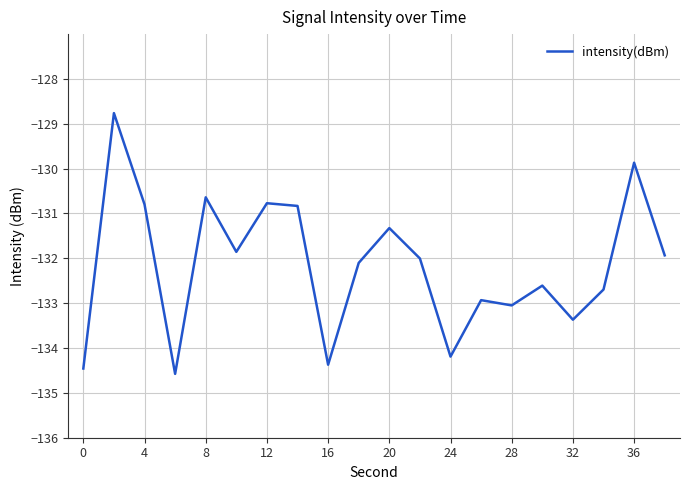

What is the greatest value displayed?

-128.8